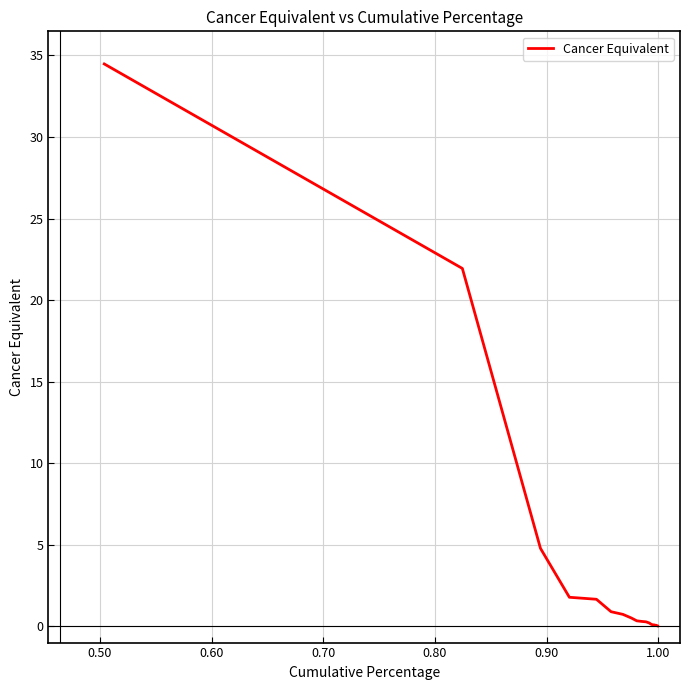

What is the maximum value shown in the chart?

34.5